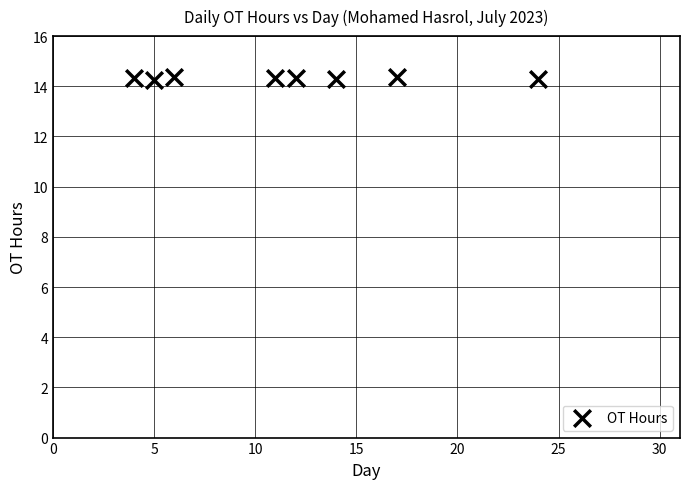

What is the average Y value?

14.3